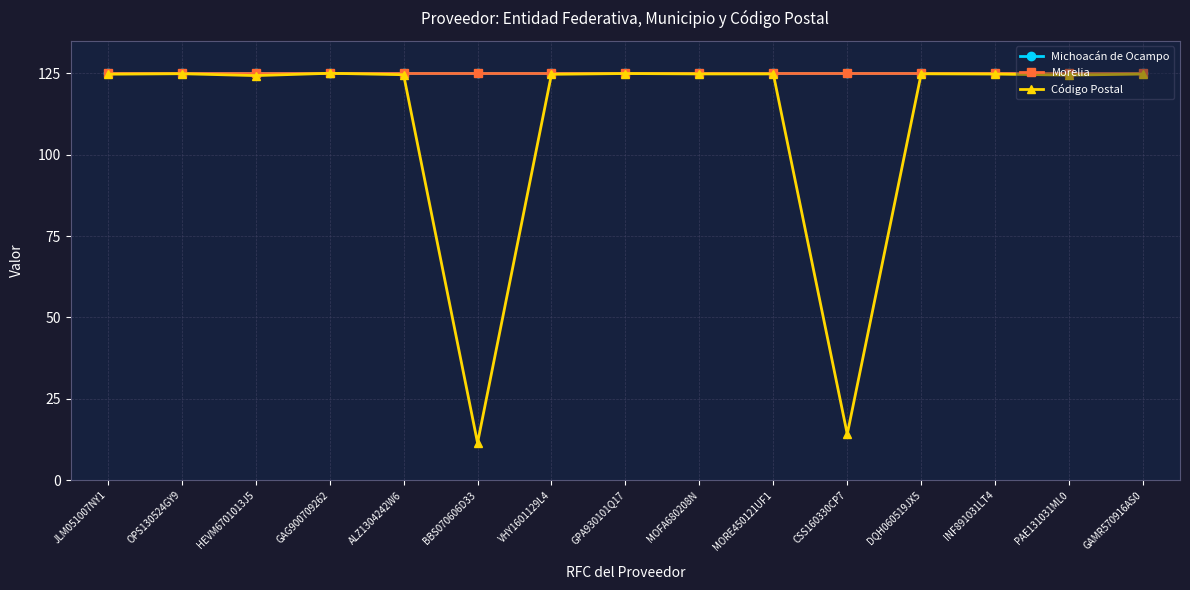

Is it true that Michoacán de Ocampo equals 125.0 at HEVM6701013J5?

True